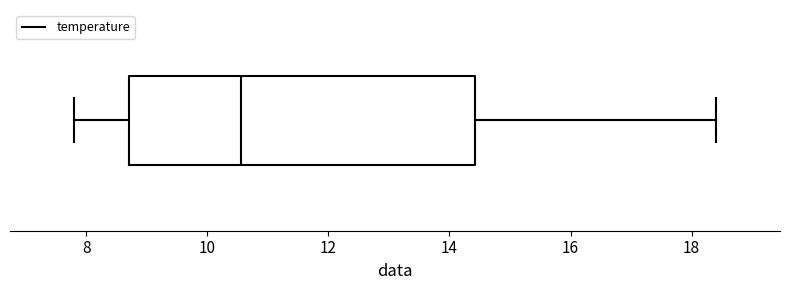

Where is the right edge of the box on the x-axis? The values are not printed on the chart, so give them approximately, as read against the axis.

14.4